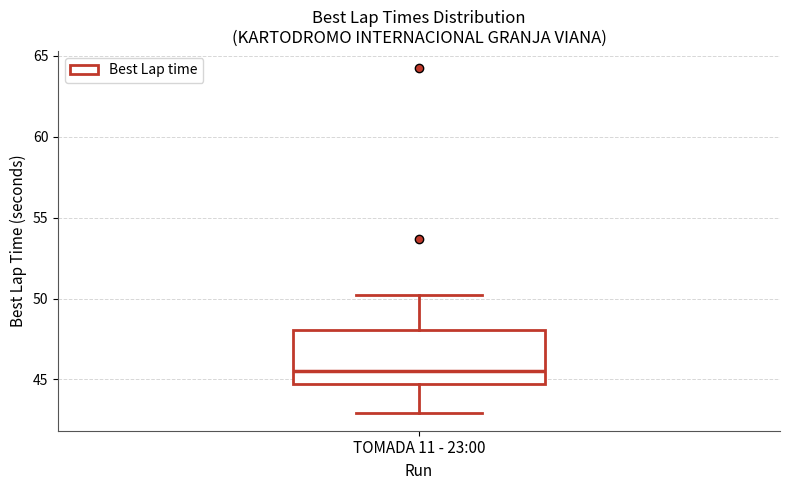

Transcribe this box plot: give where the median line is, the range the box spans, and where the two whiskers end, as read against the y-axis. The values are not printed on the chart, so give them approximately, as read against the axis.

median 45.5, box 44.5 to 48.0, whiskers 43.0 to 50.0